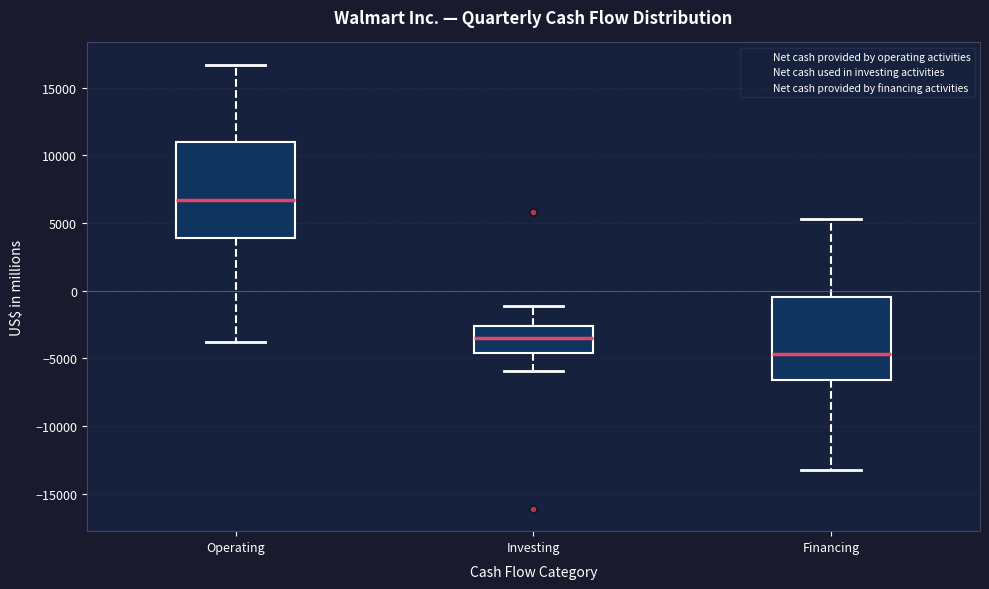

Reading left to right, transcribe this box plot: for each box, give where its median line is, the range the box spans, and where its two whiskers end, as read against the y-axis. The values are not printed on the chart, so give them approximately, as read against the axis.

Operating: median 6500, box 4000 to 11000, whiskers -4000 to 16500
Investing: median -3500, box -4500 to -2500, whiskers -6000 to -1000
Financing: median -4500, box -6500 to -500, whiskers -13000 to 5500